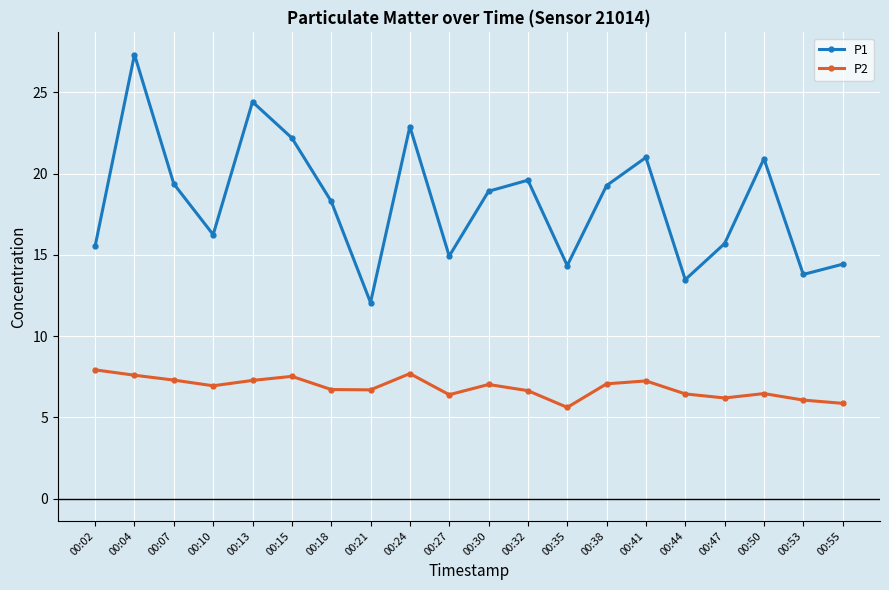

The P2 series shows 6.7 at 00:21. True or false?

True